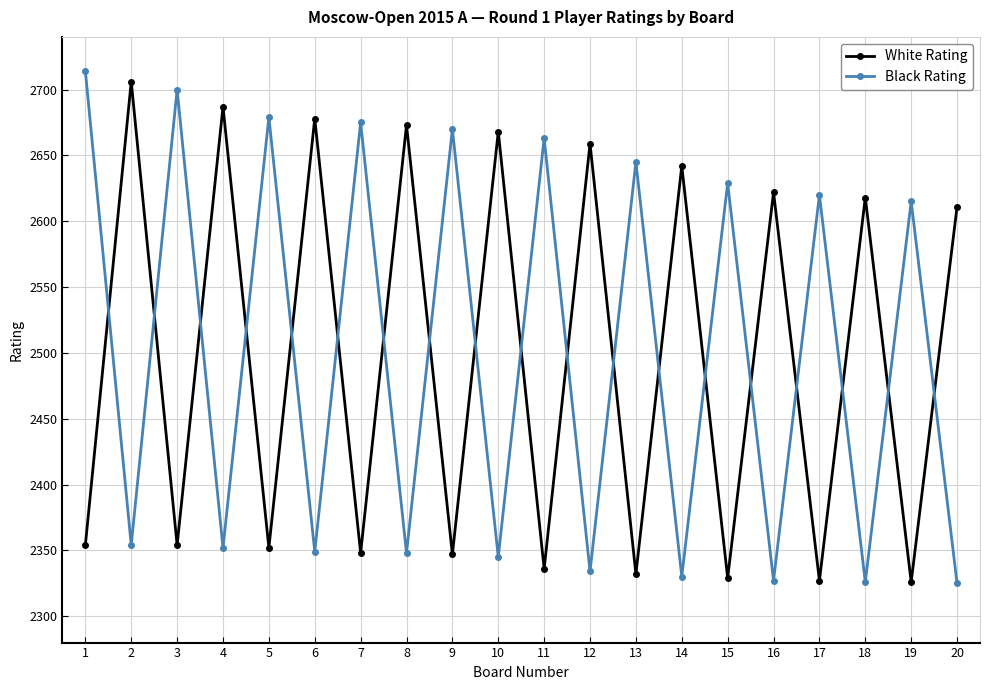

Which category has the highest value across all series?

1